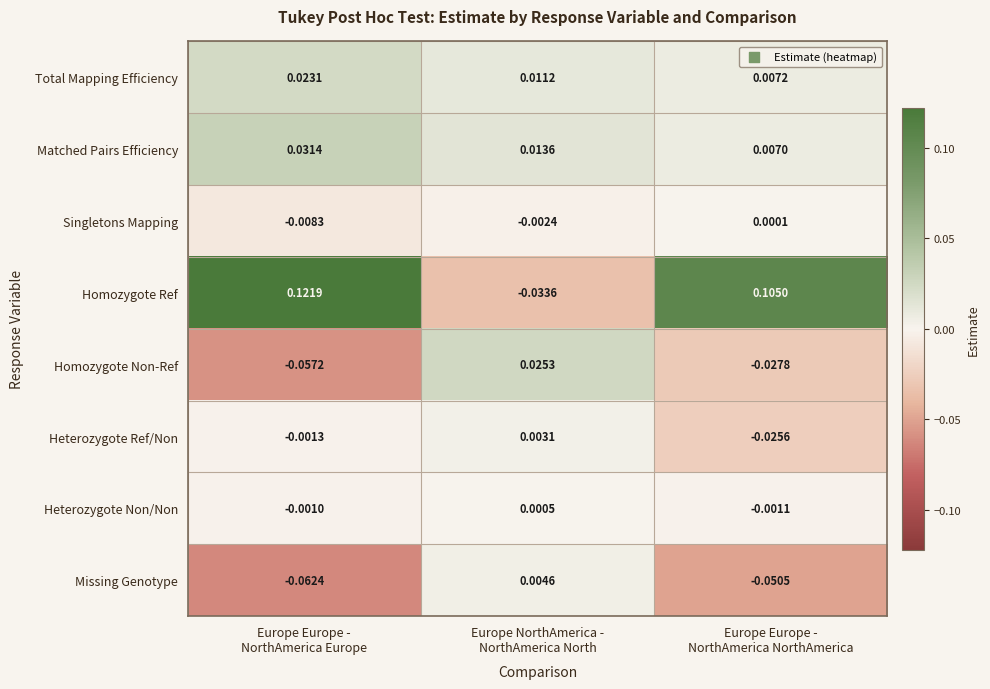

List the series in order of their peak value, lowest first.

Singletons Mapping, Heterozygote Non/Non, Heterozygote Ref/Non, Missing Genotype, Total Mapping Efficiency, Homozygote Non-Ref, Matched Pairs Efficiency, Homozygote Ref